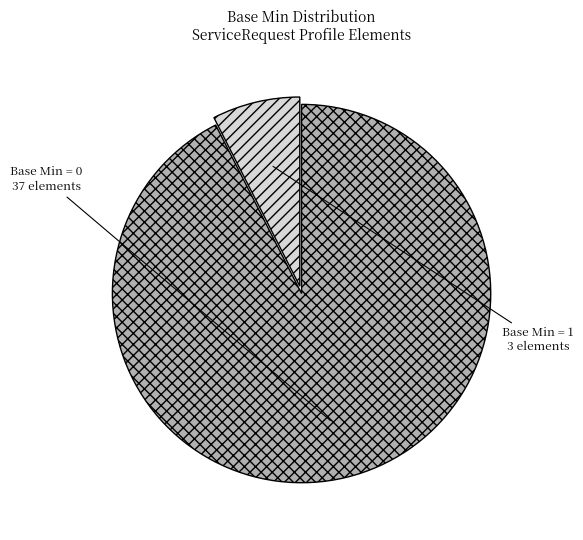

True or false: Base Min = 0 accounts for 92% of the total.

True